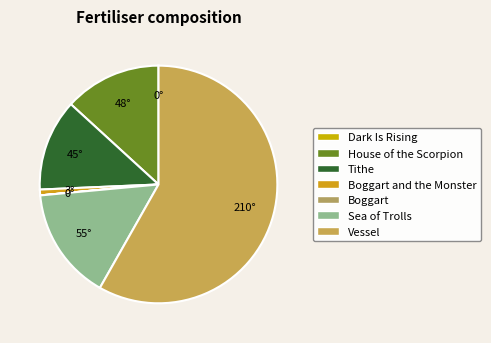

What is the ratio of the value at Sea of Trolls to the value at Tithe?

1.2